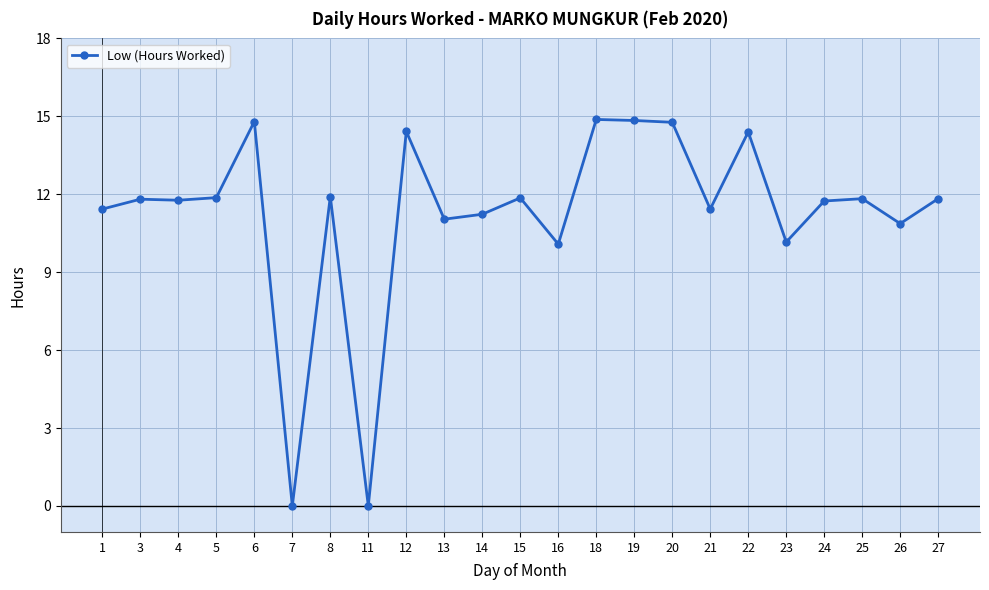

What is the difference between the maximum and minimum values?

14.9